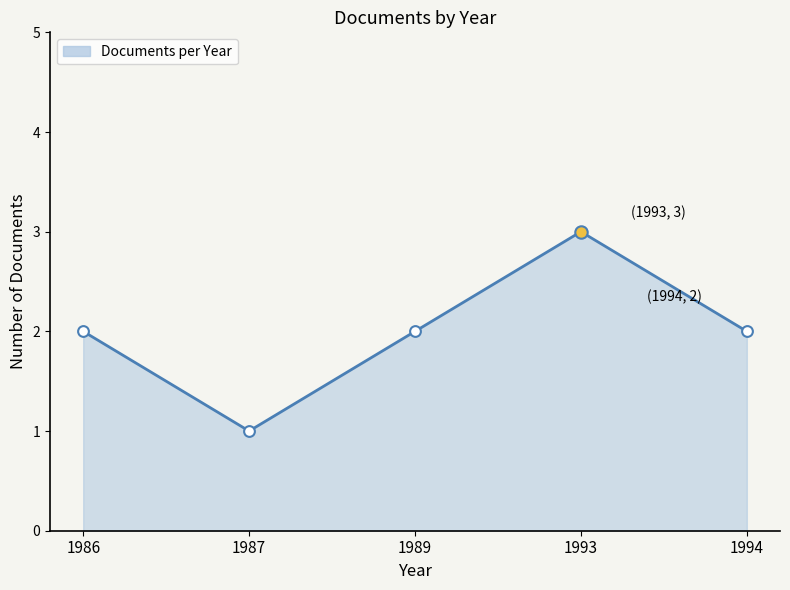

What is the ratio of the value at 1989 to the value at 1986?

1.0